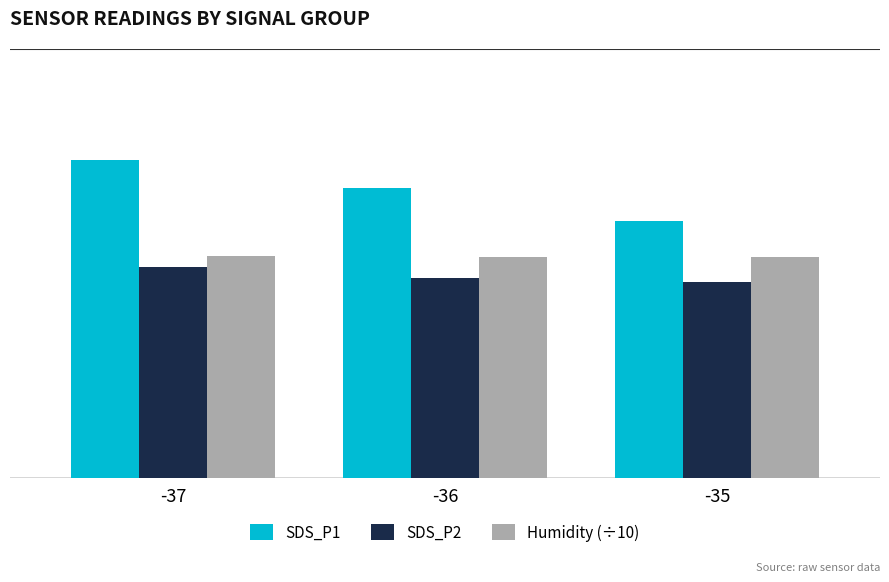

Which has a higher value, -36 or -35?

-36